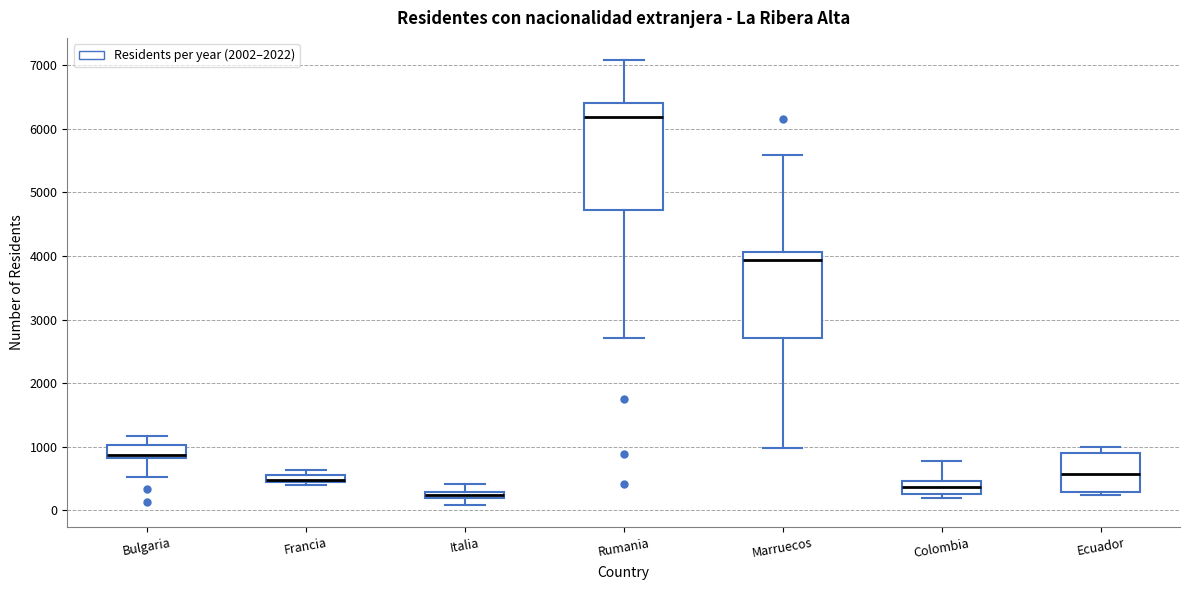

Which box has the highest median line?

Rumania